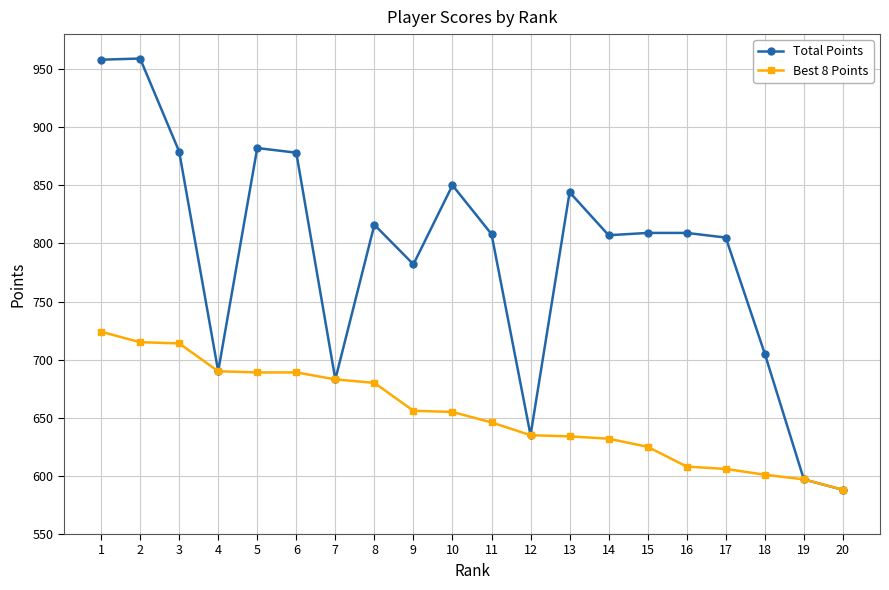

What is the difference between the Total Points values at 18 and 9?

77